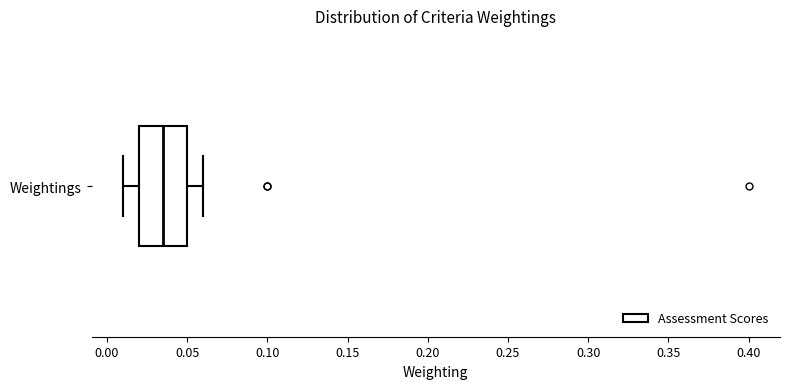

Transcribe this box plot: give where the median line is, the range the box spans, and where the two whiskers end, as read against the x-axis. The values are not printed on the chart, so give them approximately, as read against the axis.

median 0.035, box 0.020 to 0.050, whiskers 0.010 to 0.060